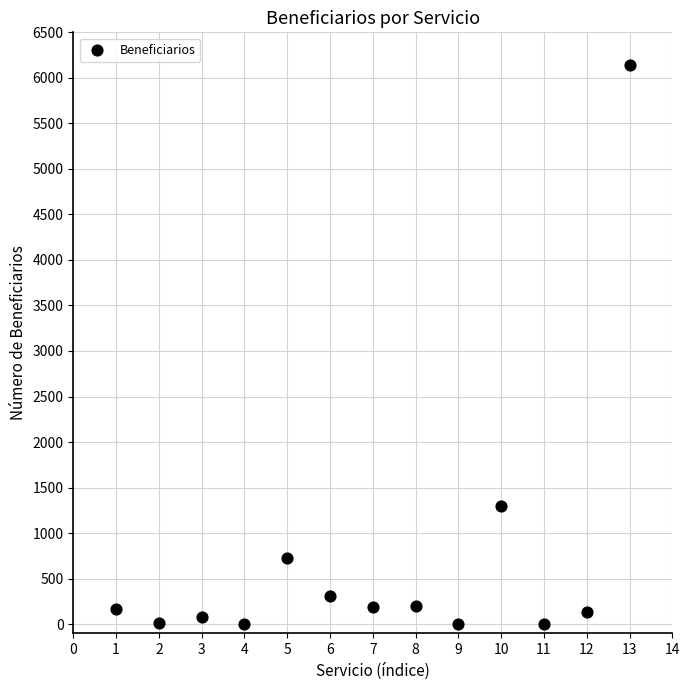

What Y value in the scatter plot is closest to 3072?

1297